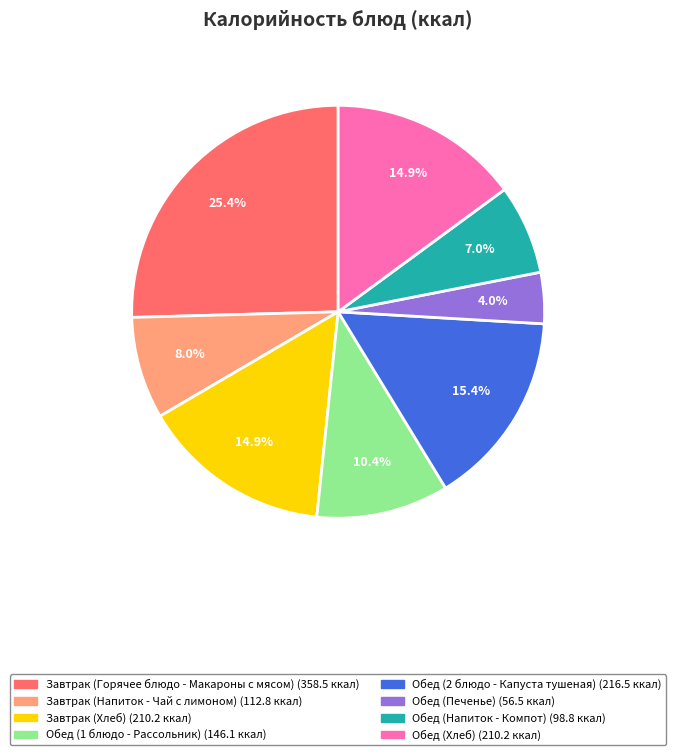

True or false: Обед (1 блюдо - Рассольник) accounts for 10% of the total.

True